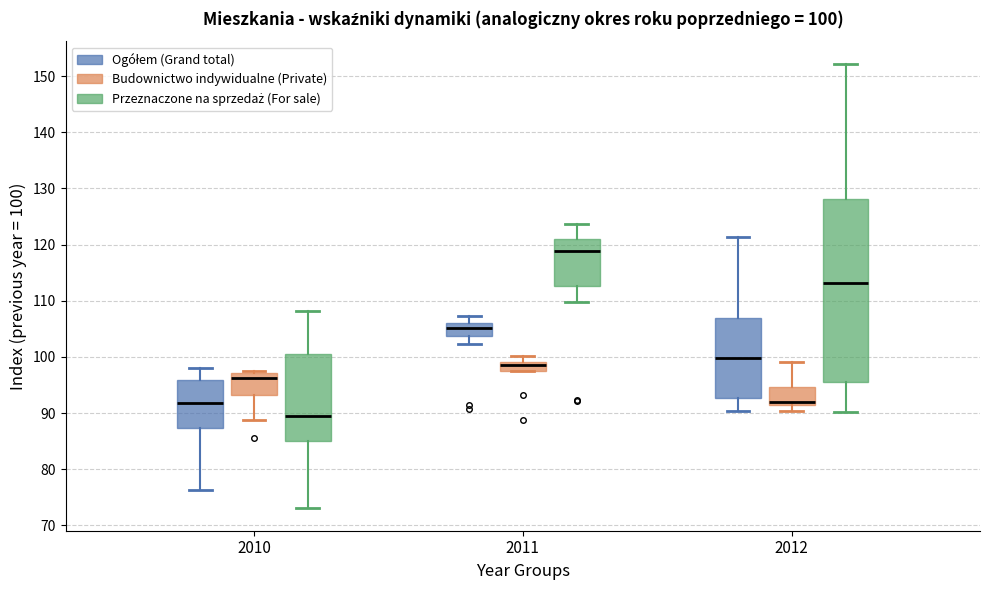

Which box's median line is the highest?

2011 (Przeznaczone na sprzedaż (For sale))